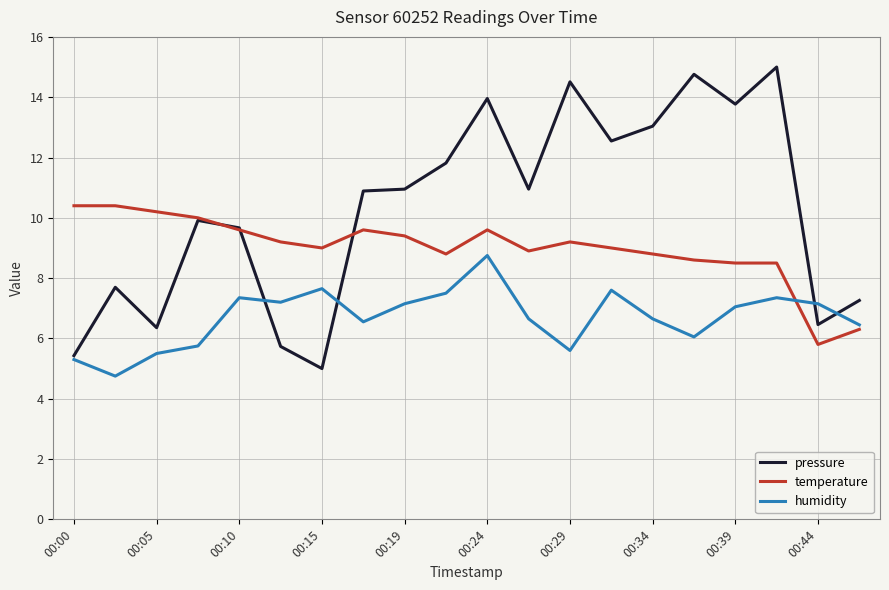

How many distinct data groups are displayed?

3